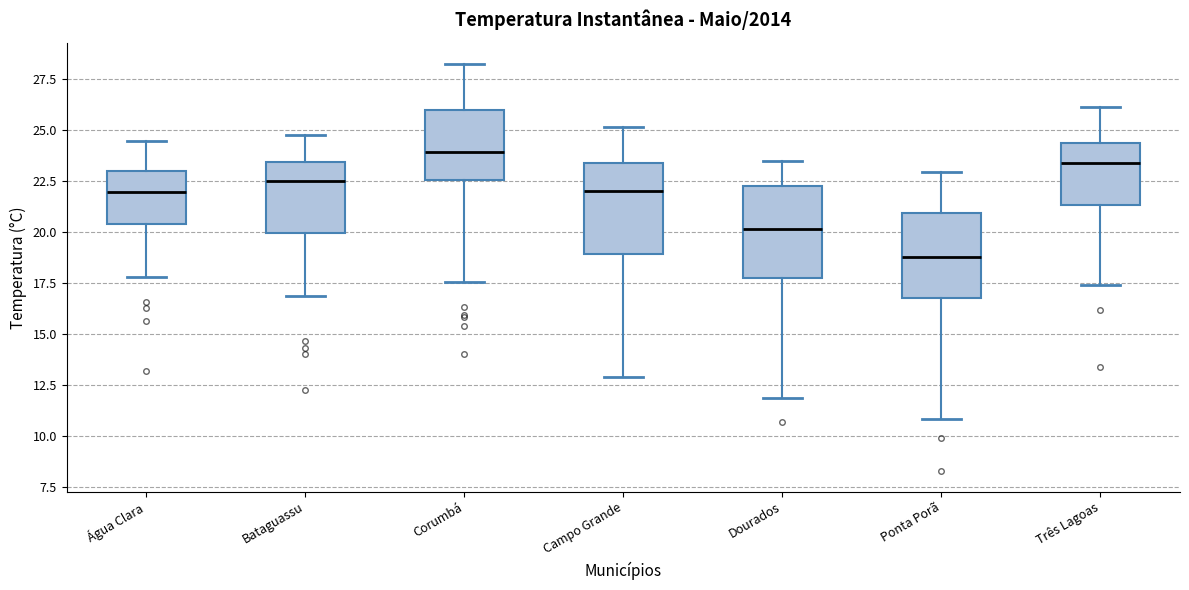

Reading left to right, transcribe this box plot: for each box, give where its median line is, the range the box spans, and where its two whiskers end, as read against the y-axis. The values are not printed on the chart, so give them approximately, as read against the axis.

Água Clara: median 22.0, box 20.5 to 23.0, whiskers 18.0 to 24.5
Bataguassu: median 22.5, box 20.0 to 23.5, whiskers 17.0 to 24.5
Corumbá: median 24.0, box 22.5 to 26.0, whiskers 17.5 to 28.0
Campo Grande: median 22.0, box 19.0 to 23.5, whiskers 13.0 to 25.0
Dourados: median 20.0, box 17.5 to 22.0, whiskers 12.0 to 23.5
Ponta Porã: median 19.0, box 16.5 to 21.0, whiskers 11.0 to 23.0
Três Lagoas: median 23.5, box 21.5 to 24.5, whiskers 17.5 to 26.0